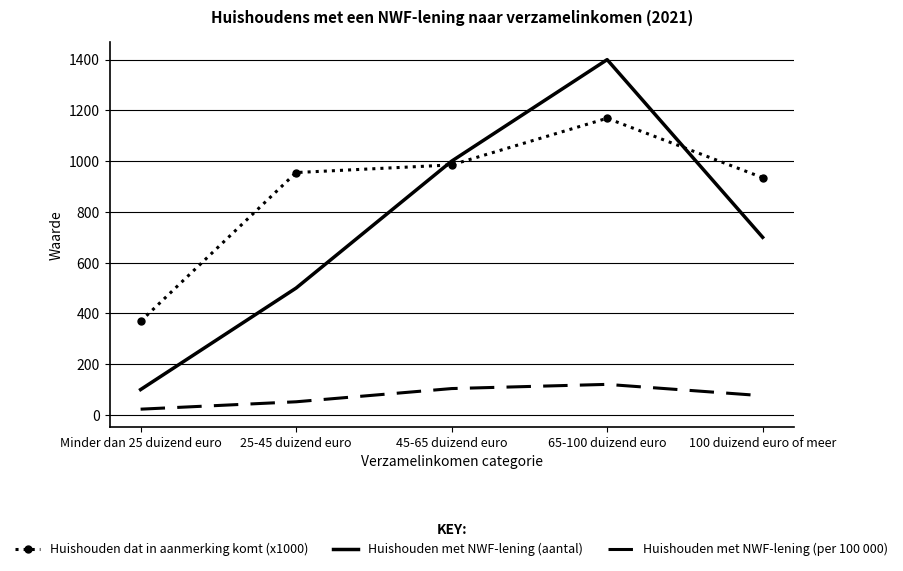

Which label corresponds to the largest value in the chart?

65-100 duizend euro